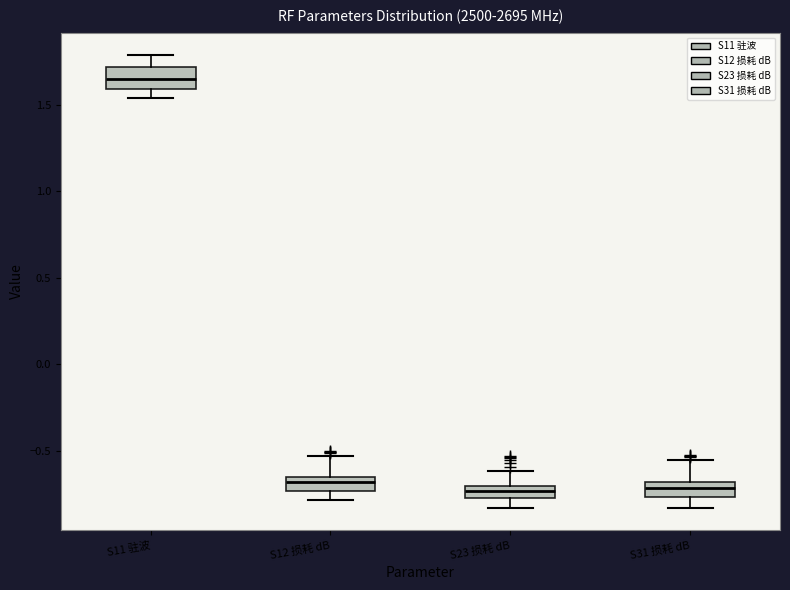

Where is the lower edge of the box for S11 驻波 on the y-axis? The values are not printed on the chart, so give them approximately, as read against the axis.

1.60